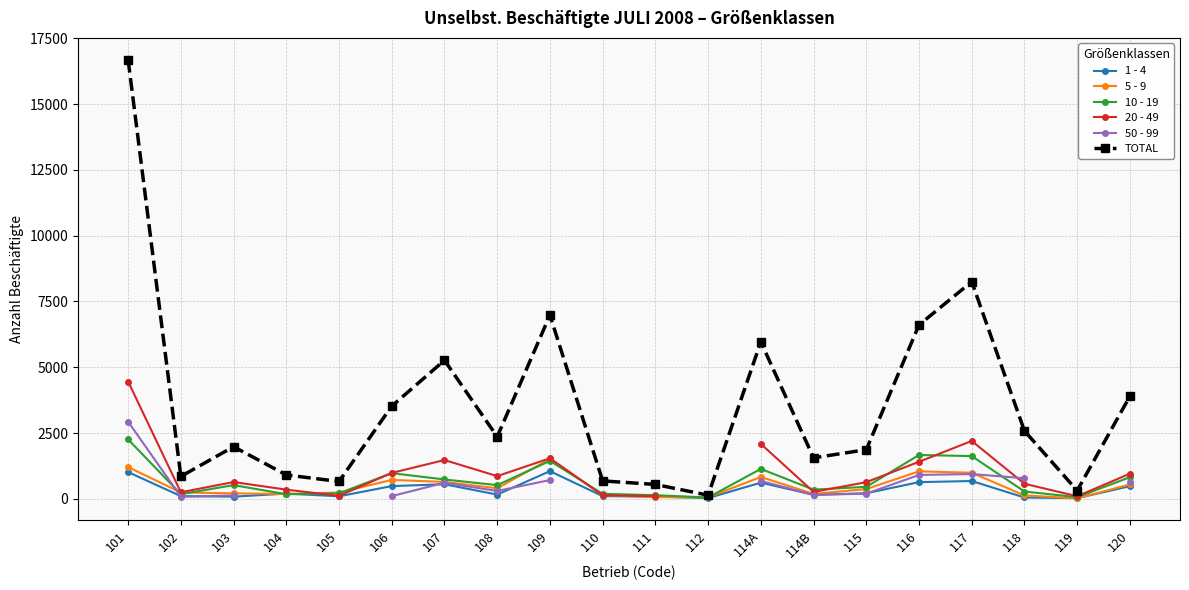

What is the value of the TOTAL point at the 20th from the left?

3901